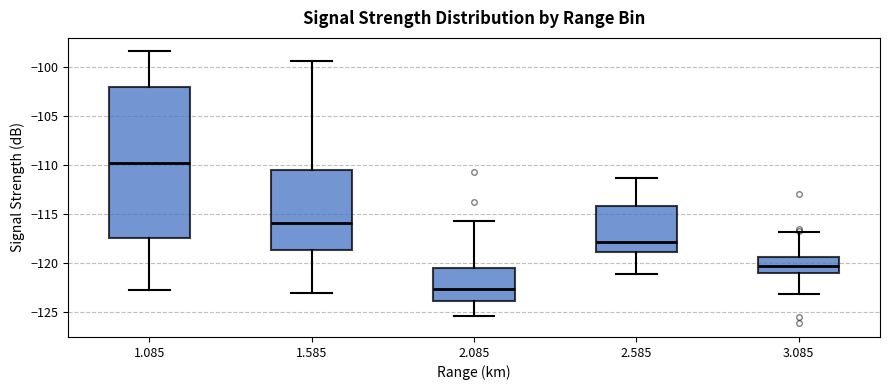

Which box has the highest median line?

1.085